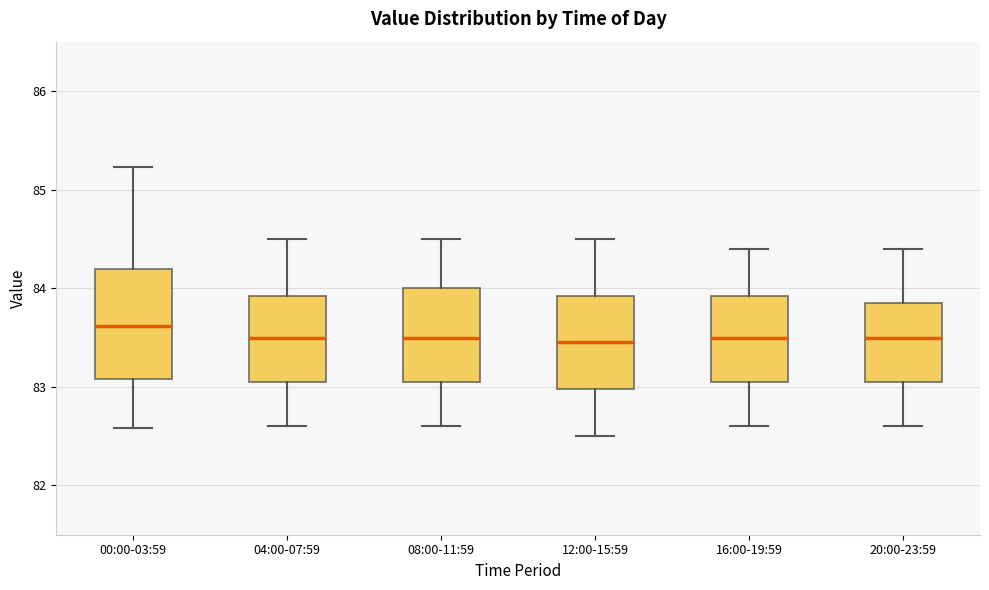

Where does the lower whisker of the box for 12:00-15:59 end on the y-axis? The values are not printed on the chart, so give them approximately, as read against the axis.

82.5